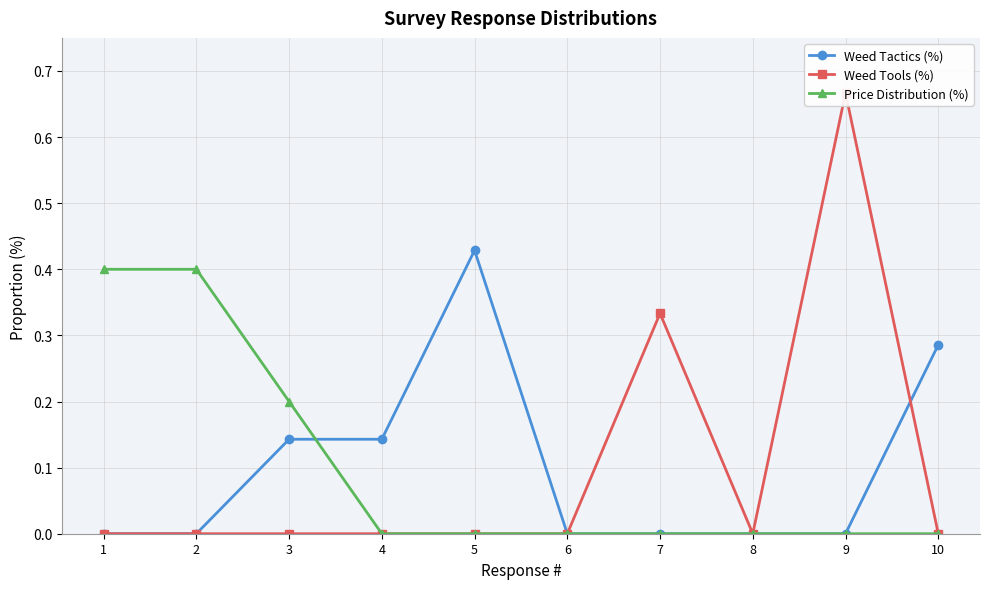

True or false: Weed Tactics (%) has a value of 0.0 at 9.

True